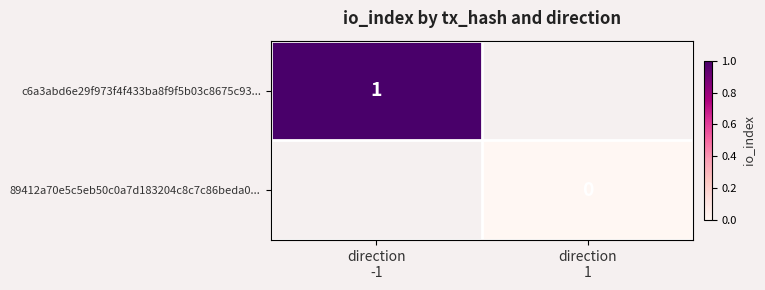

Where is c6a3abd6e29f973f4f433ba8f9f5b03c8675c93... nearest to the value 1?

direction -1